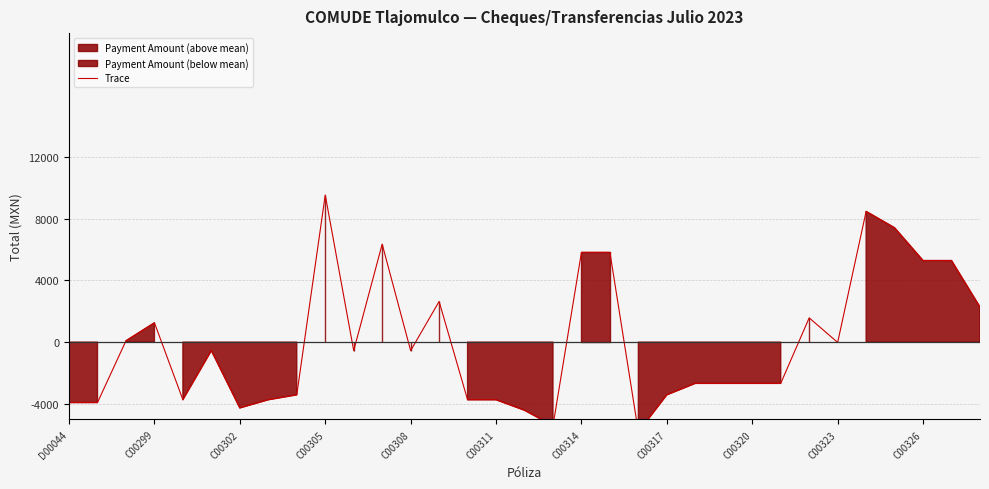

Between 11 and 18, which is larger?

11